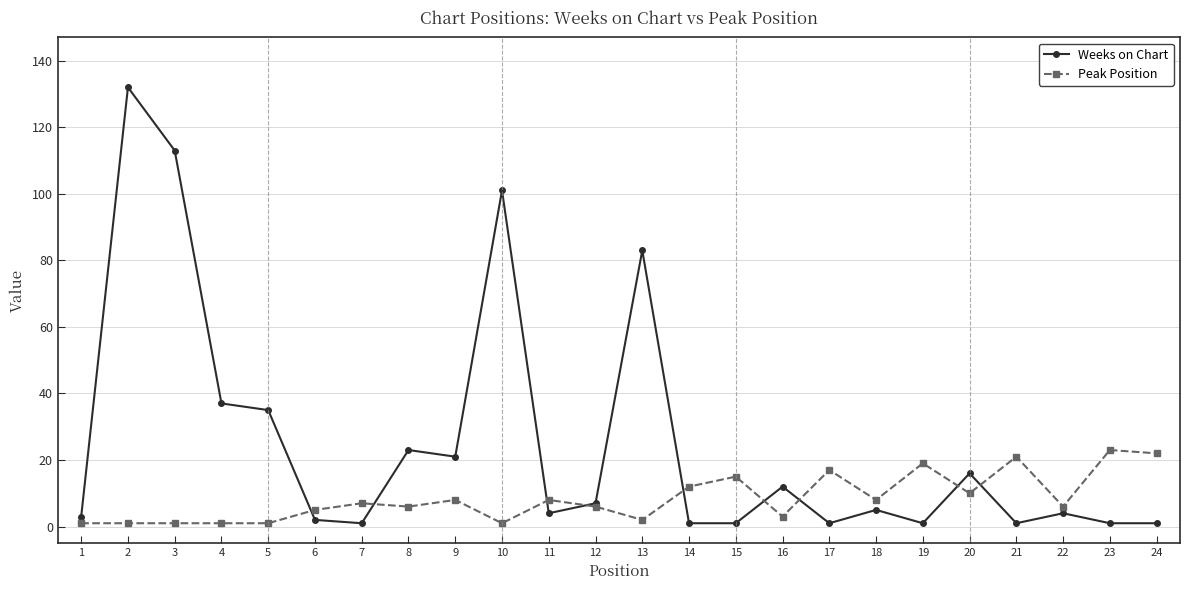

Count the number of categories in the chart.

24